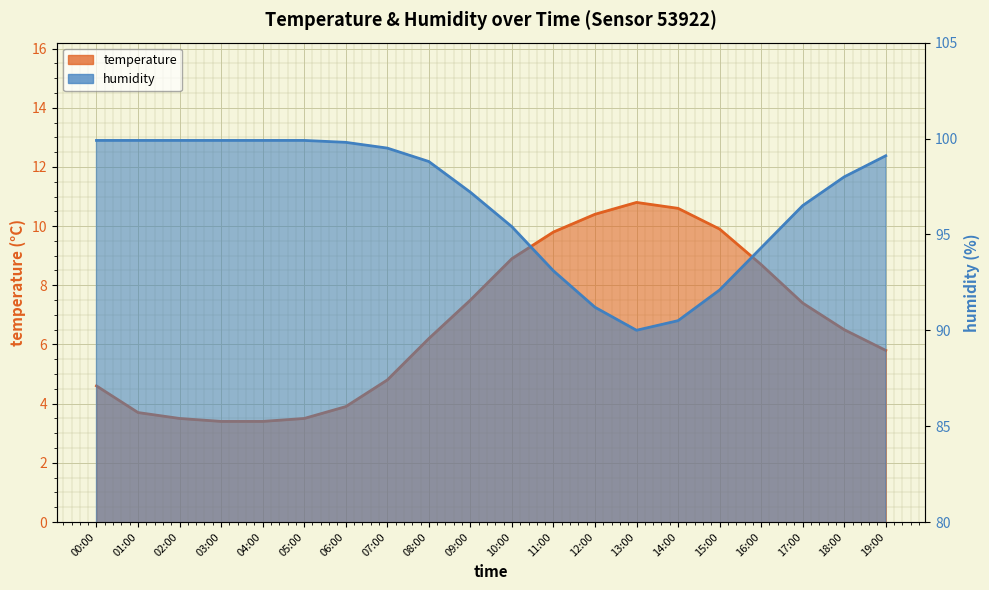

Is it true that humidity equals 99.1 at 19:00?

True